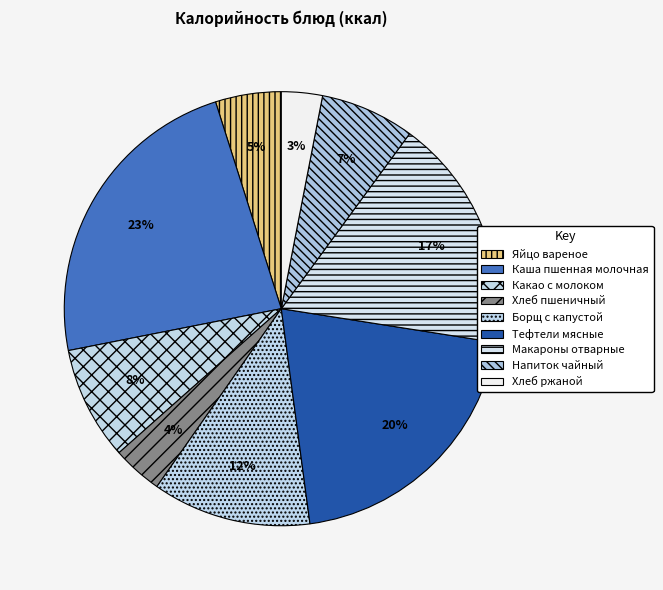

To the nearest percent, what percentage of the pie is Хлеб ржаной?

3%